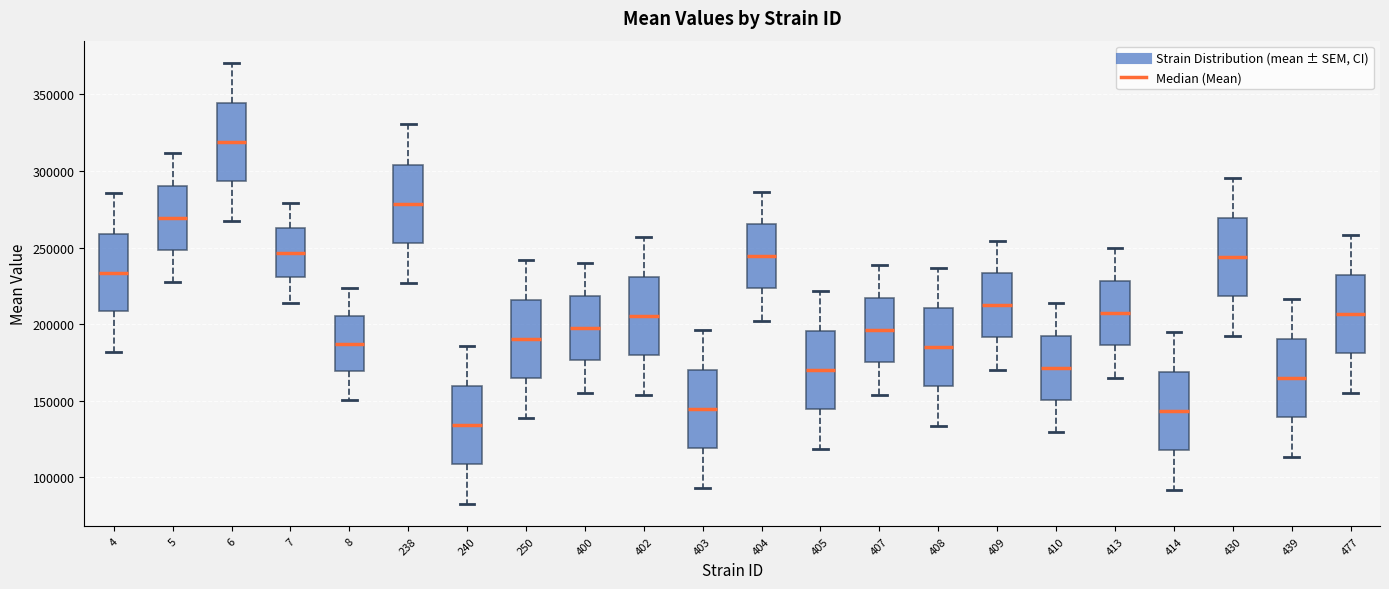

Where is the upper edge of the box at x = 4 on the y-axis? The values are not printed on the chart, so give them approximately, as read against the axis.

260000